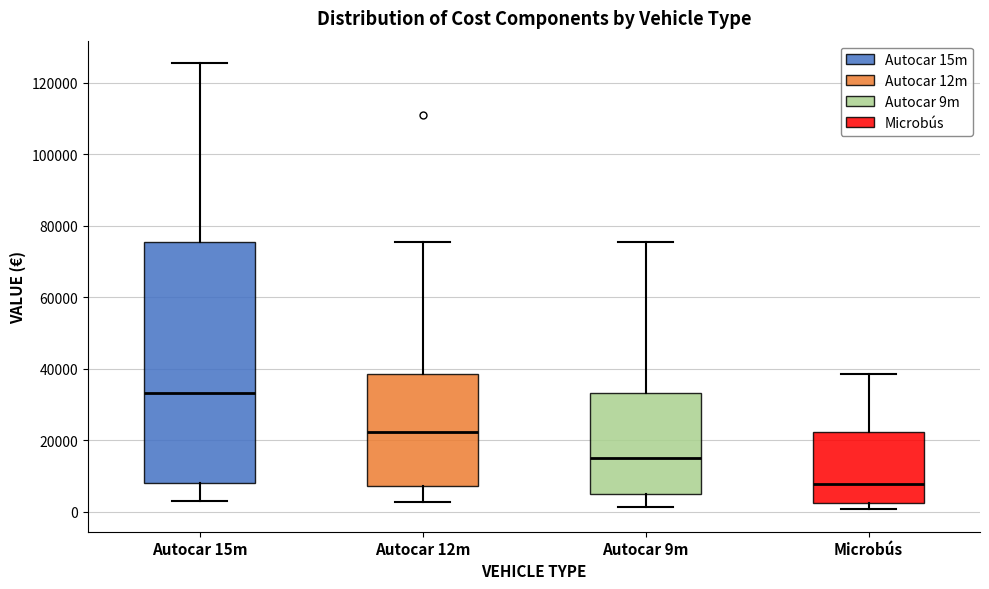

Which box is the tallest, from its lower edge to its upper edge?

Autocar 15m